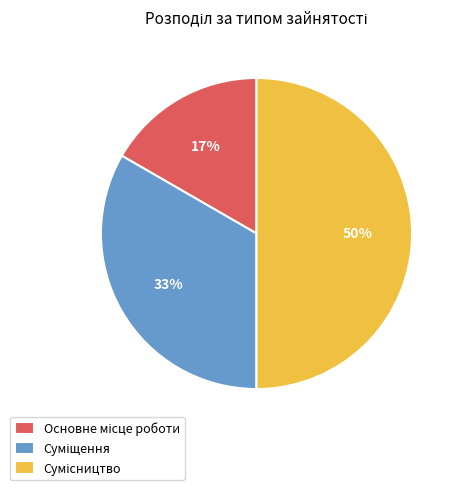

To the nearest percent, what is the difference between the largest and smallest slice percentages?

33%